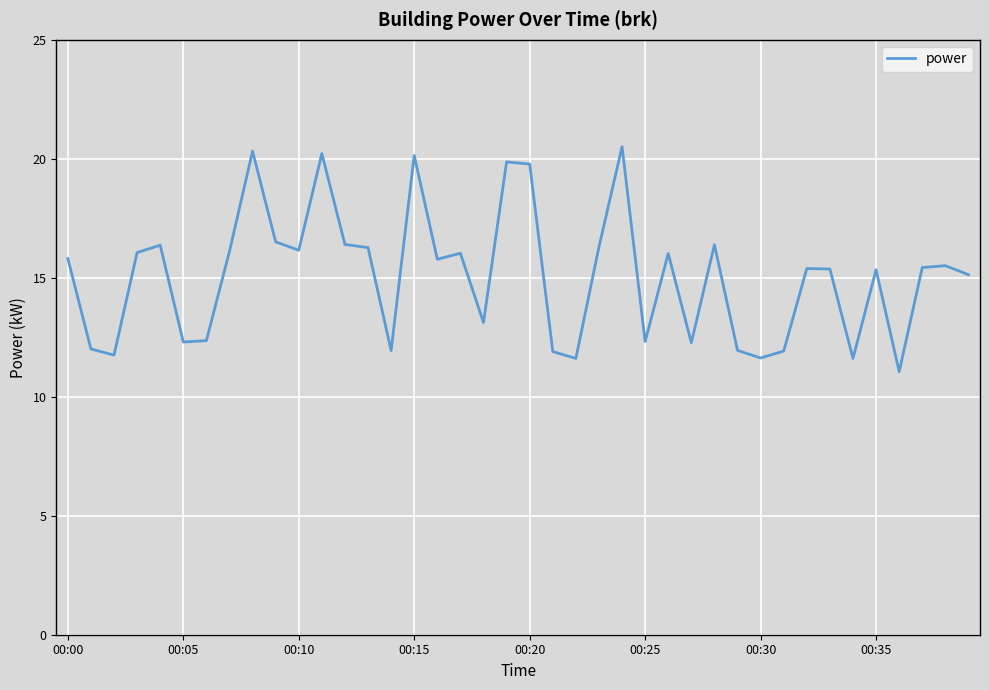

What is the smallest value displayed?

11.1